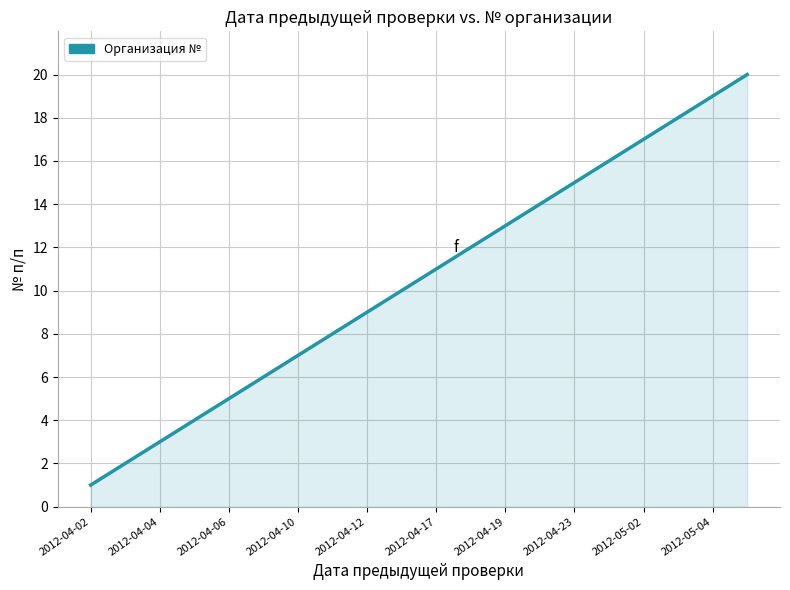

How many values are below 11?

10